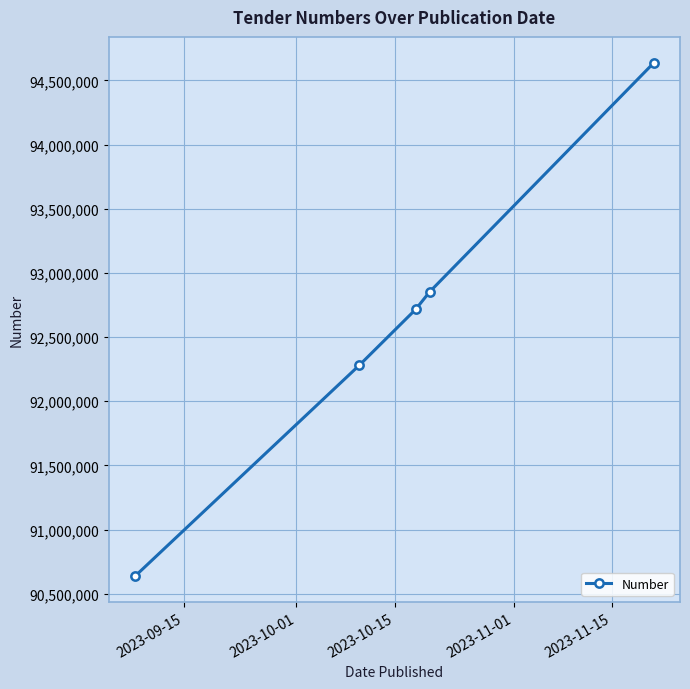

Reading left to right, extract all data points from this chart.

90635947	92280988	92714674	92851568	94638934